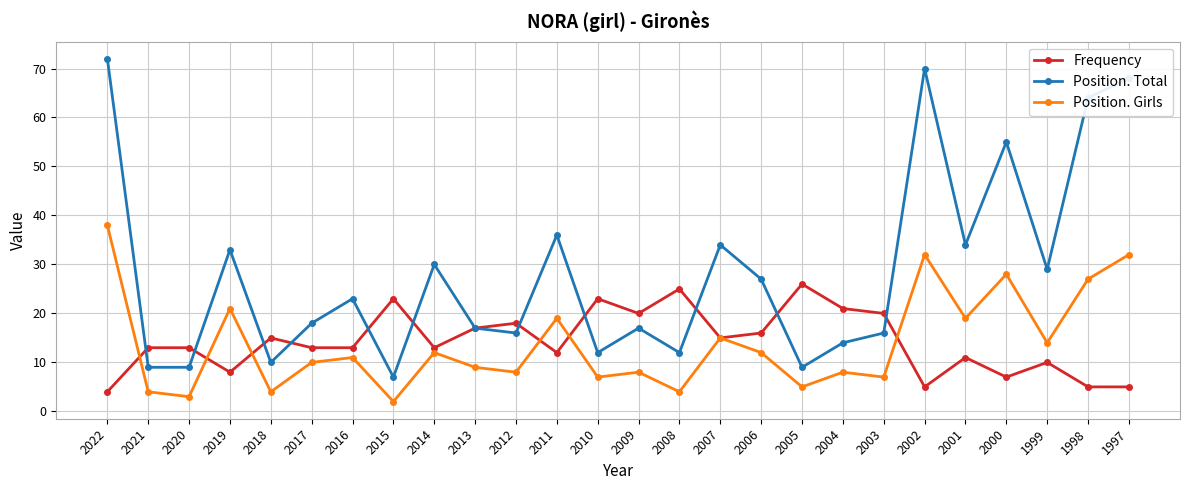

Reading left to right, extract all data points from this chart.

Frequency: 2022=4	2021=13	2020=13	2019=8	2018=15	2017=13	2016=13	2015=23	2014=13	2013=17	2012=18	2011=12	2010=23	2009=20	2008=25	2007=15	2006=16	2005=26	2004=21	2003=20	2002=5	2001=11	2000=7	1999=10	1998=5	1997=5
Position. Total: 2022=72	2021=9	2020=9	2019=33	2018=10	2017=18	2016=23	2015=7	2014=30	2013=17	2012=16	2011=36	2010=12	2009=17	2008=12	2007=34	2006=27	2005=9	2004=14	2003=16	2002=70	2001=34	2000=55	1999=29	1998=64	1997=68
Position. Girls: 2022=38	2021=4	2020=3	2019=21	2018=4	2017=10	2016=11	2015=2	2014=12	2013=9	2012=8	2011=19	2010=7	2009=8	2008=4	2007=15	2006=12	2005=5	2004=8	2003=7	2002=32	2001=19	2000=28	1999=14	1998=27	1997=32